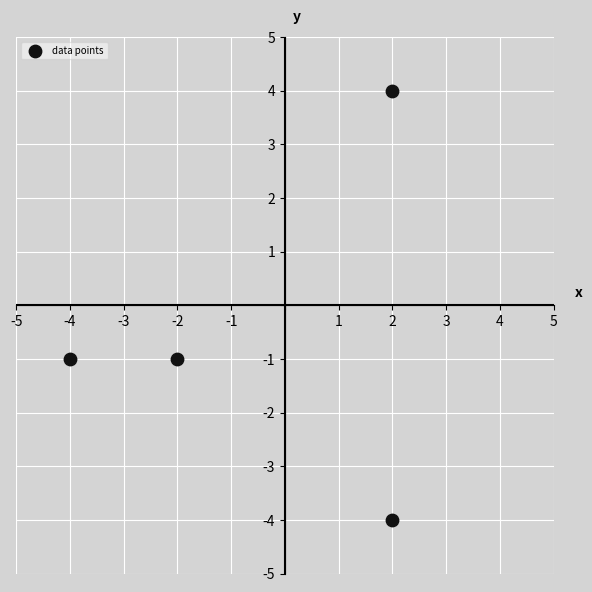

What is the range of Y values (max minus min)?

8